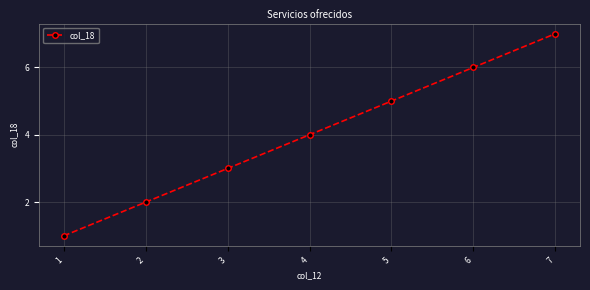

Reading left to right, extract all data points from this chart.

1	2	3	4	5	6	7